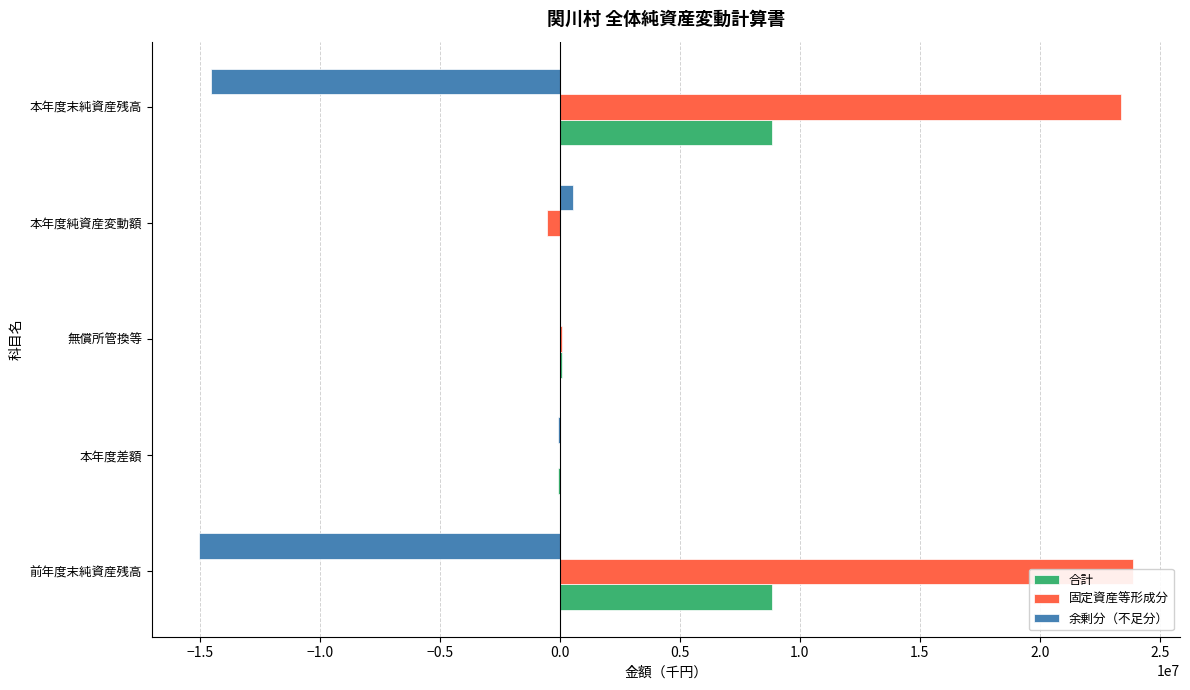

What is the difference between the maximum and second lowest values in the 固定資産等形成分 series?

23895808.7